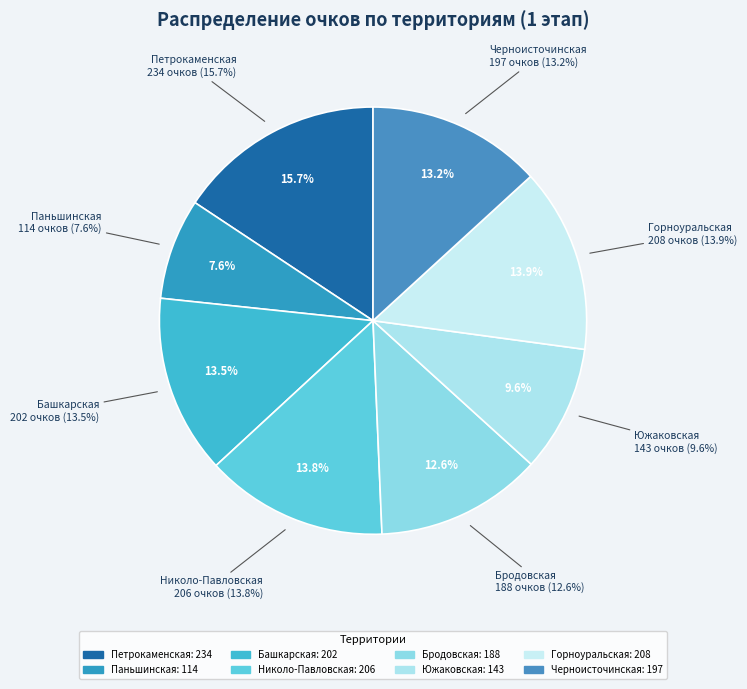

To the nearest percent, what is the average slice percentage?

12%